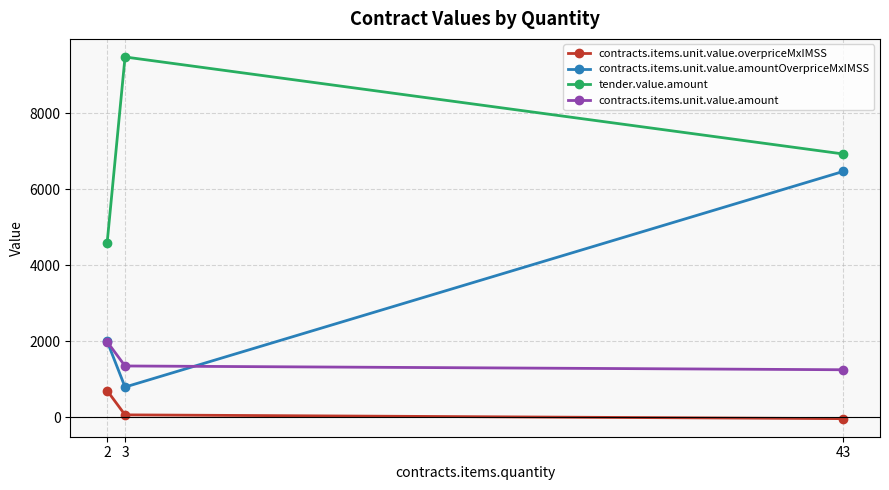

At 3, list the series in order from largest to smallest.

tender.value.amount, contracts.items.unit.value.amount, contracts.items.unit.value.amountOverpriceMxIMSS, contracts.items.unit.value.overpriceMxIMSS